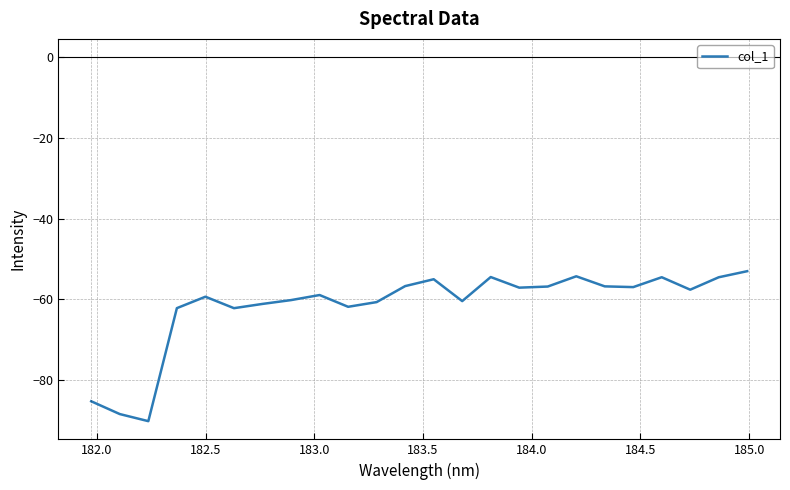

Is this an area chart (filled region under the line)?

No